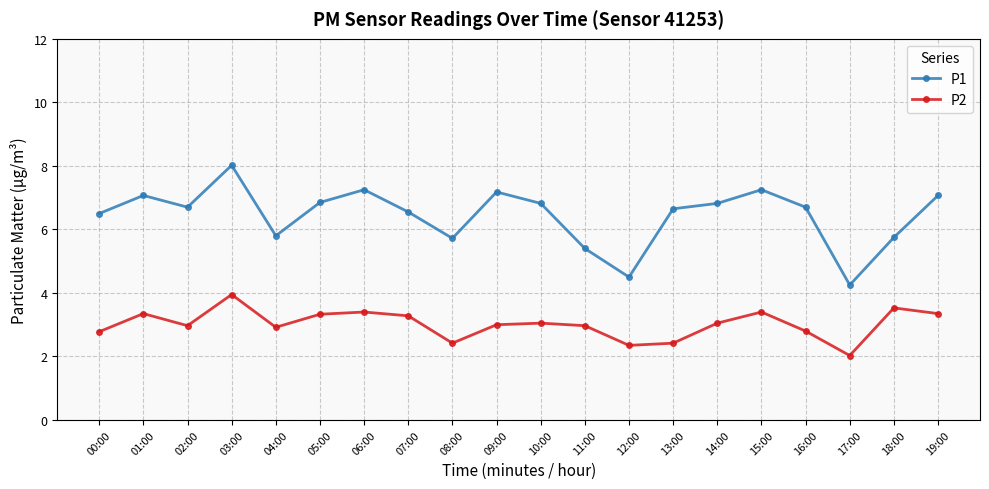

What is the label of the 12th point from the left?

11:00